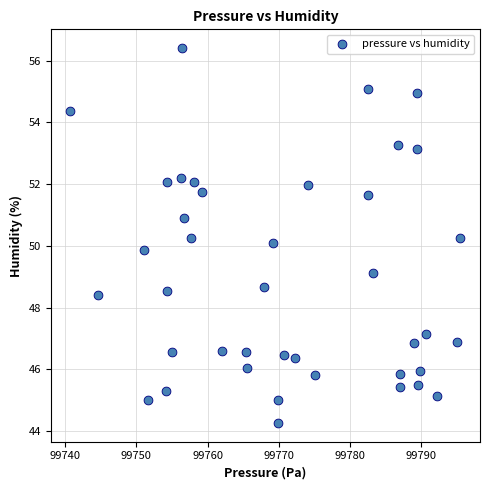

What is the range of X values (max minus min)?

54.8